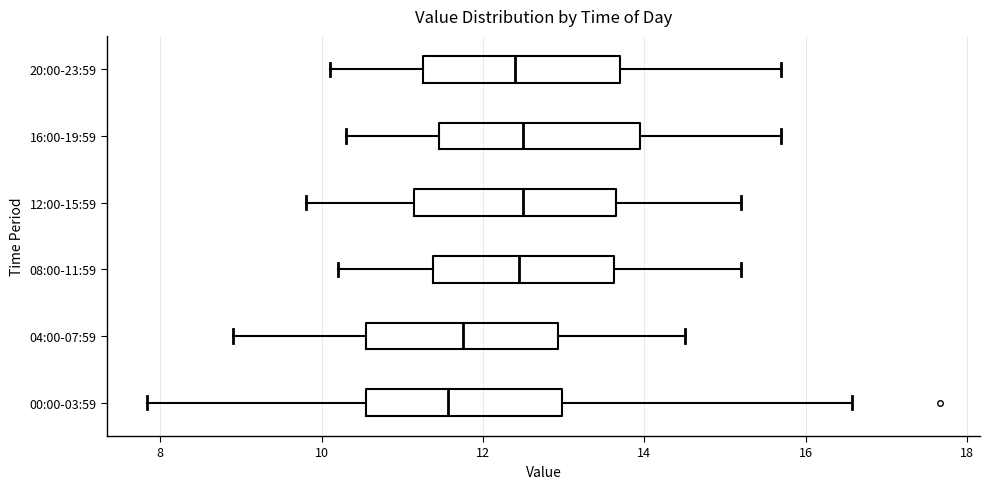

Where does the right whisker of the box for 16:00-19:59 end on the x-axis? The values are not printed on the chart, so give them approximately, as read against the axis.

15.8